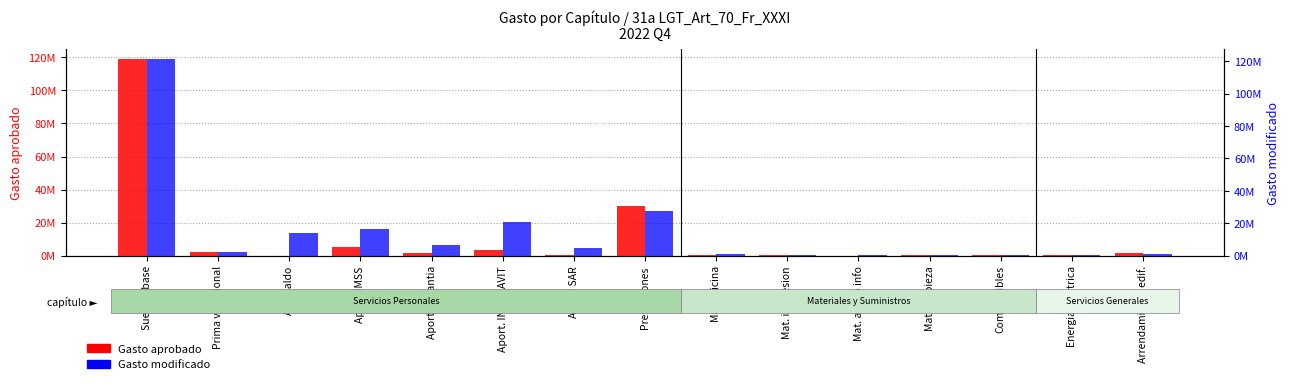

What is the label of the 14th bar from the right?

Prima vacacional